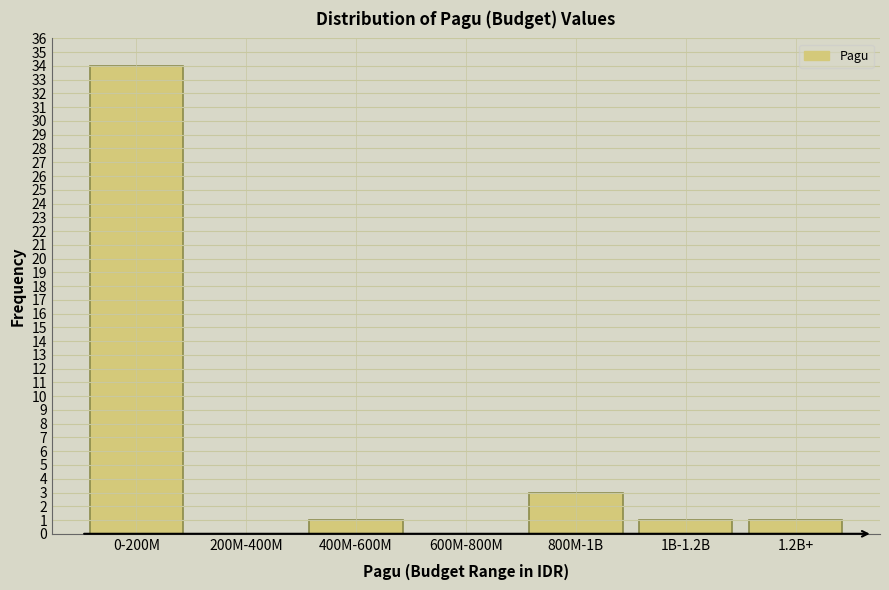

Reading left to right, list all the values displayed in this chart.

0-200M=34	200M-400M=0	400M-600M=1	600M-800M=0	800M-1B=3	1B-1.2B=1	1.2B+=1